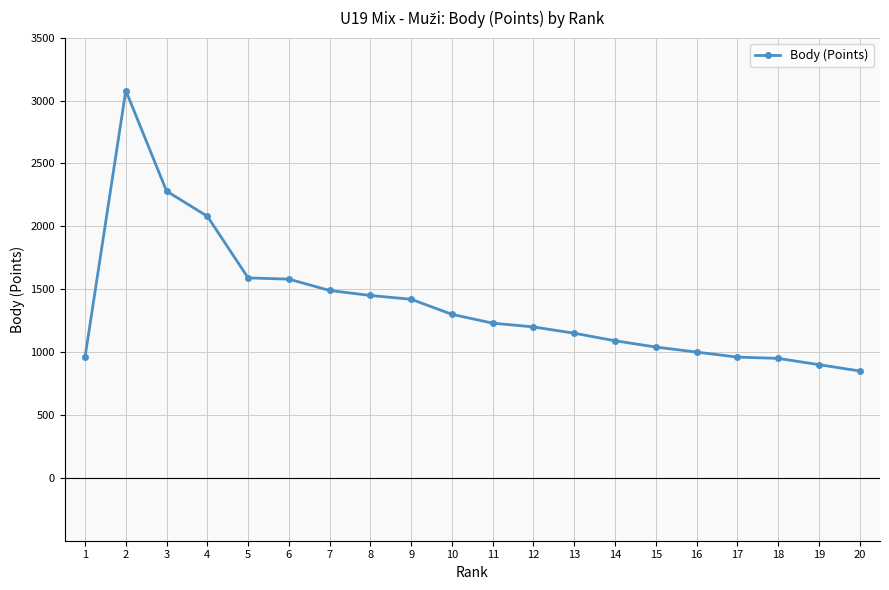

True or false: there are more than 0 points higher than both neighbors.

True